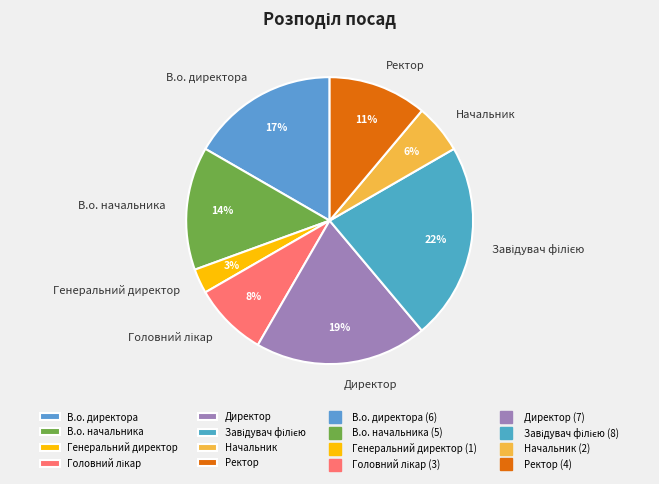

What is the smallest slice in the pie chart?

Генеральний директор